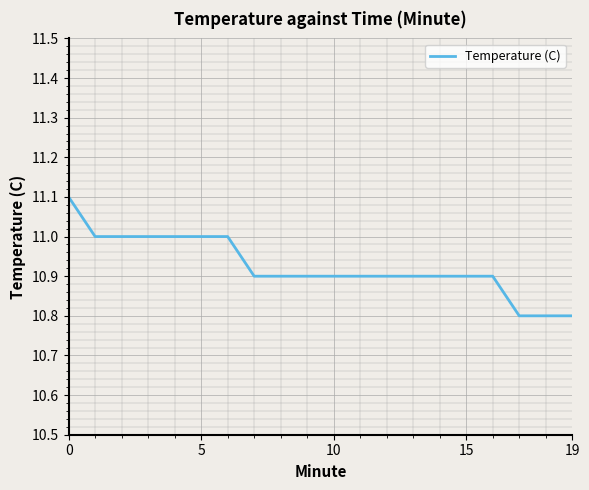

What is the minimum value shown in the chart?

10.8